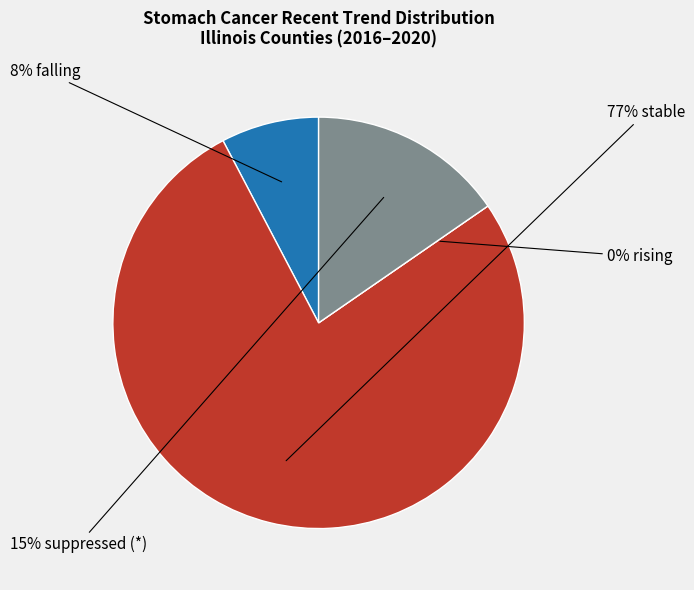

The falling slice represents 15% of the pie. True or false?

False